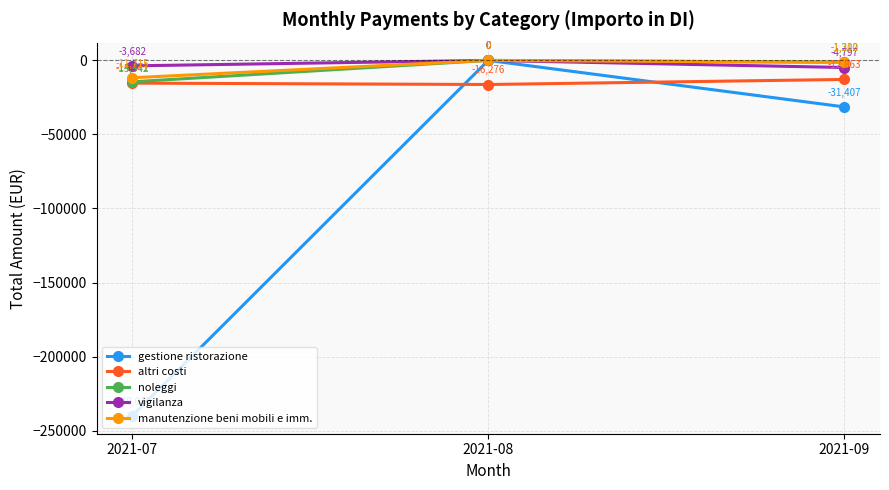

Read the altri costi value at 2021-09.

-12862.9